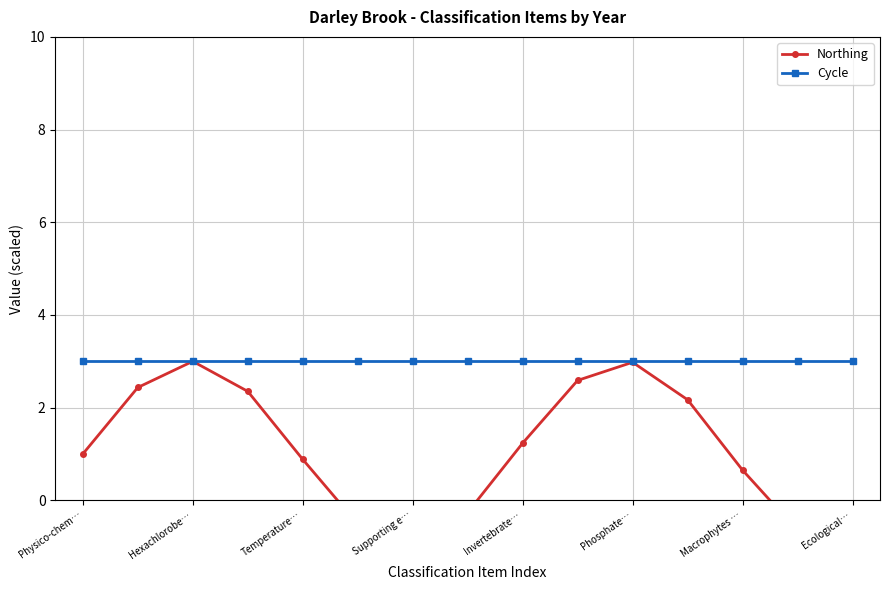

Is the value of Cycle at Ecological… greater than the value of Northing at Physico-chem…?

Yes